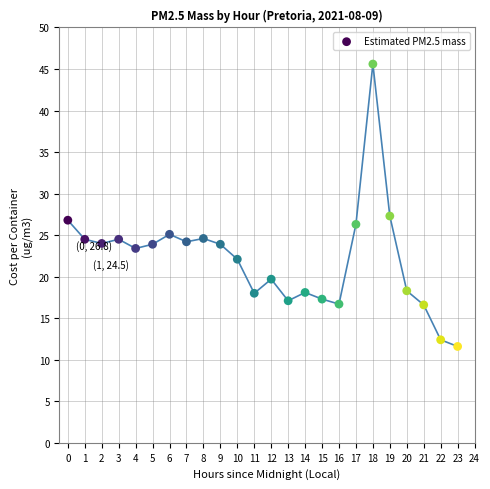

What Y value in the scatter plot is closest to 28?

27.3